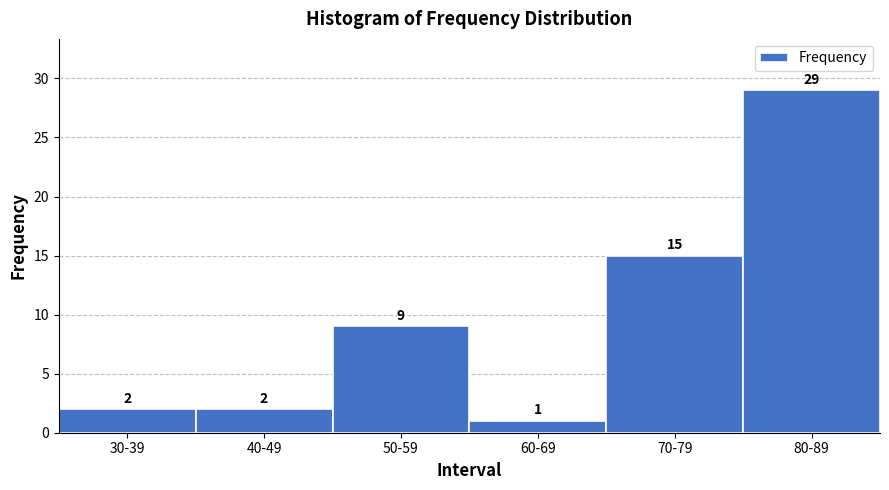

Reading left to right, extract all data points from this chart.

30-39=2	40-49=2	50-59=9	60-69=1	70-79=15	80-89=29